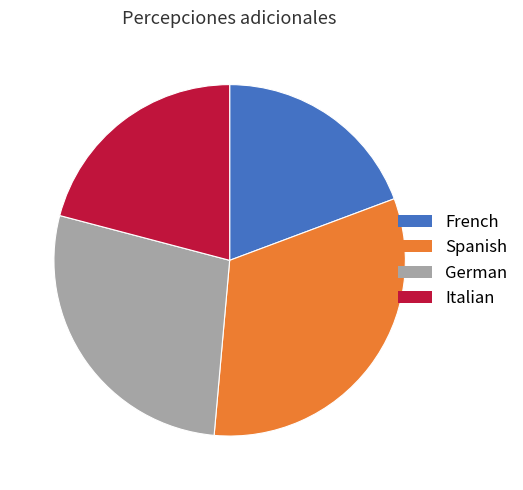

Is there a majority slice in this chart?

No